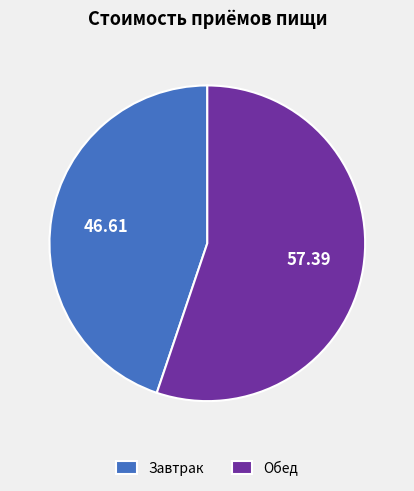

Count the number of slices in the pie.

2